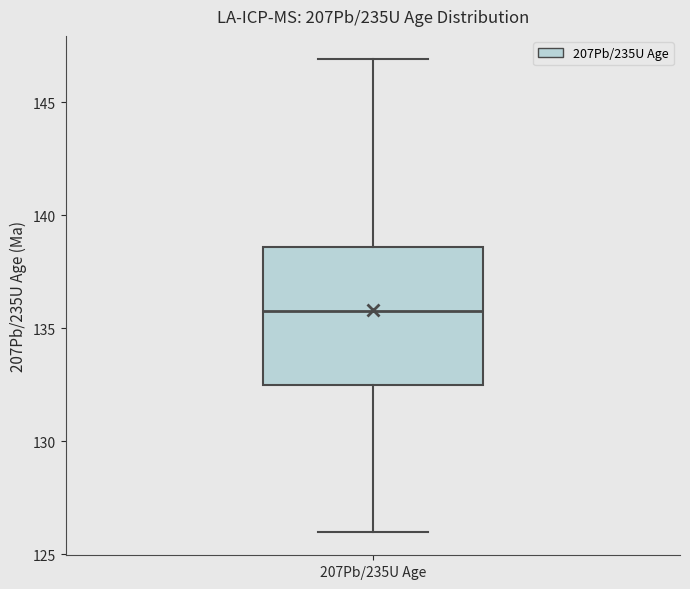

Where is the upper edge of the box for 207Pb/235U Age on the y-axis? The values are not printed on the chart, so give them approximately, as read against the axis.

138.5